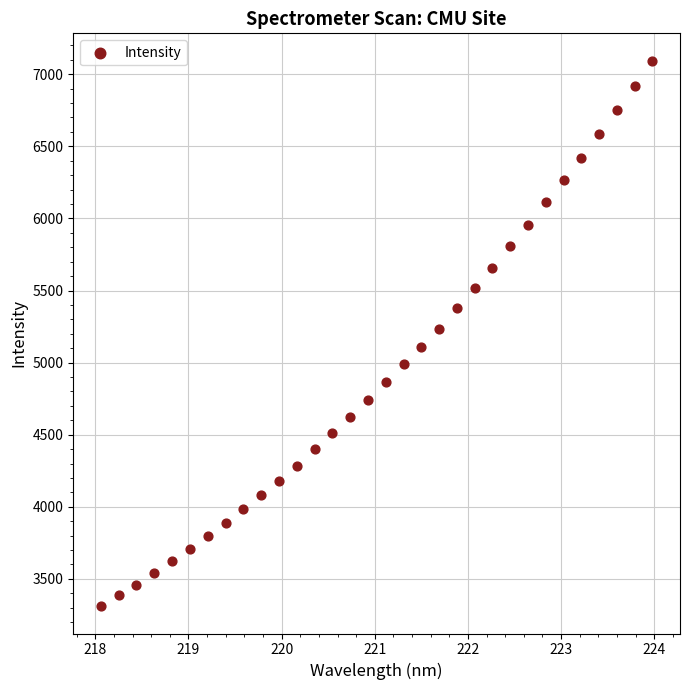

What is the range of Y values (max minus min)?

3784.1